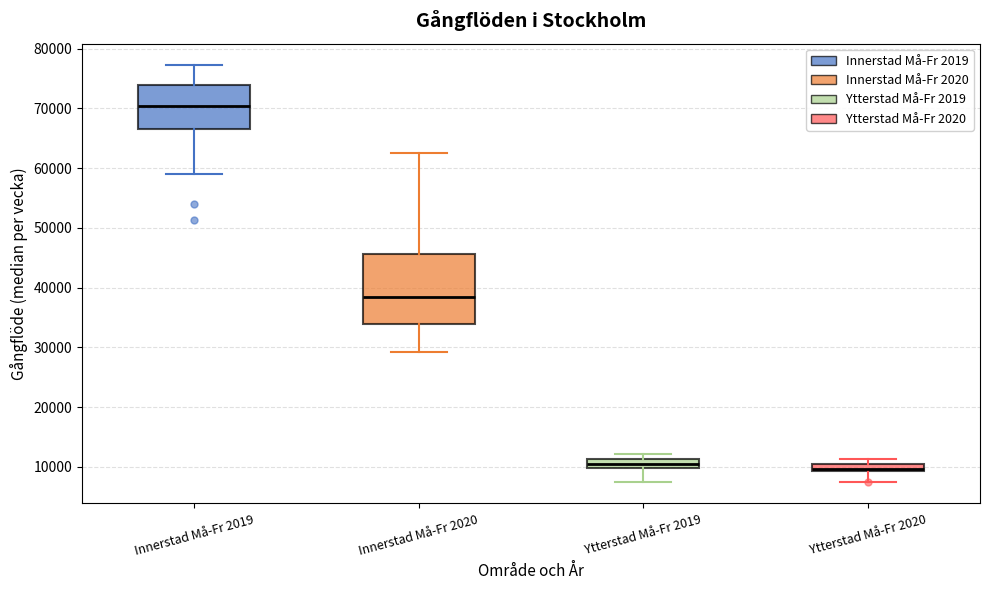

Where does the upper whisker of the box for Innerstad Må-Fr 2020 end on the y-axis? The values are not printed on the chart, so give them approximately, as read against the axis.

63000